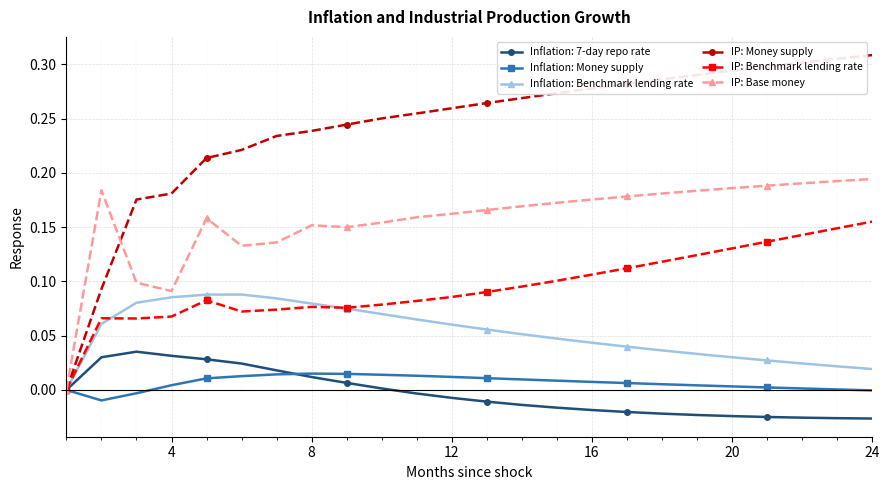

Which series has the largest range (max minus min)?

IP: Money supply